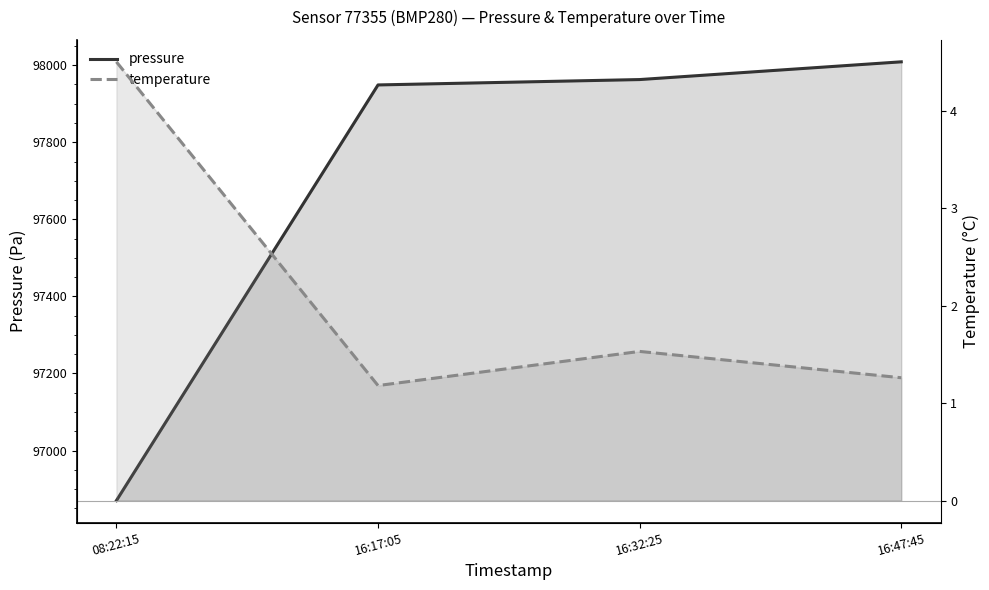

Which has a higher value, 16:17:05 or 16:32:25?

16:32:25